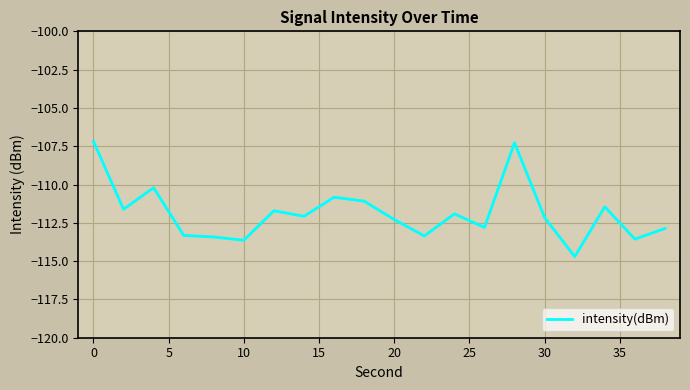

What is the greatest value displayed?

-107.2